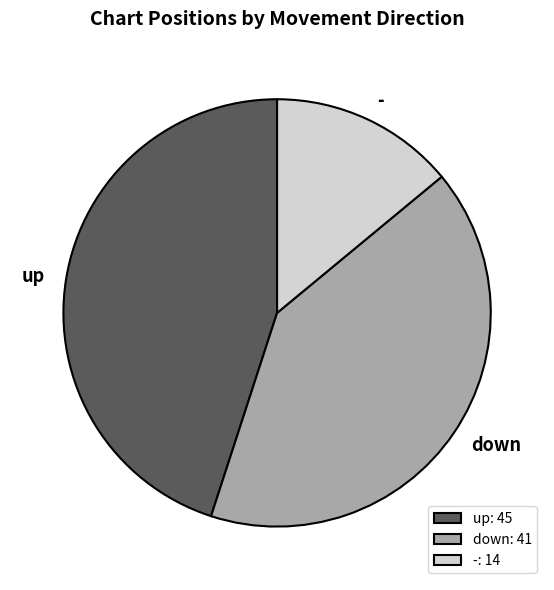

Approximately how many times larger is the value at - compared to down?

0.3